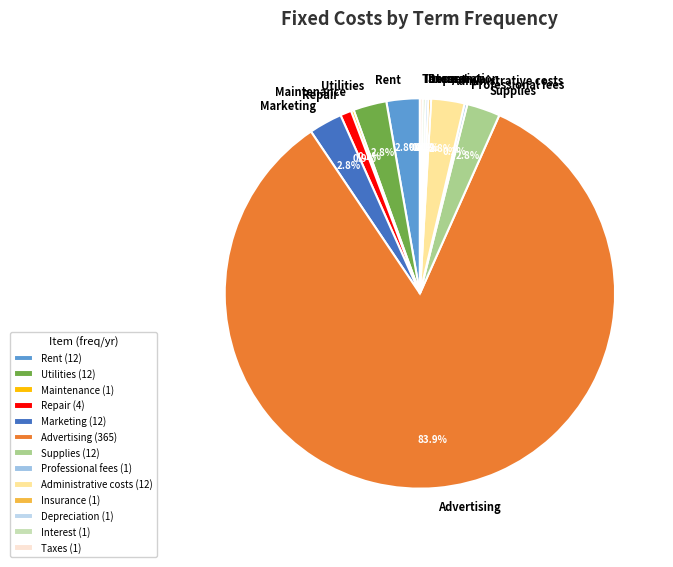

The Repair slice represents 11% of the pie. True or false?

False